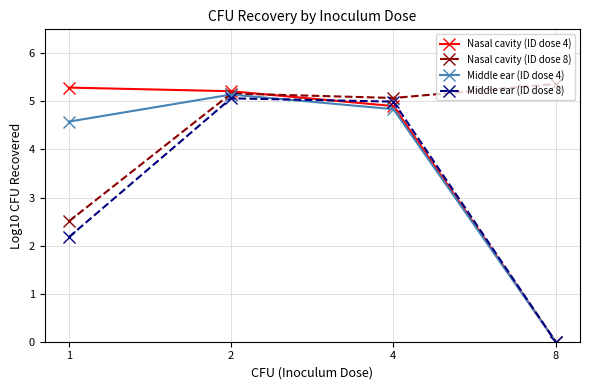

Which series has the largest total across all categories?

Nasal cavity (ID dose 8)